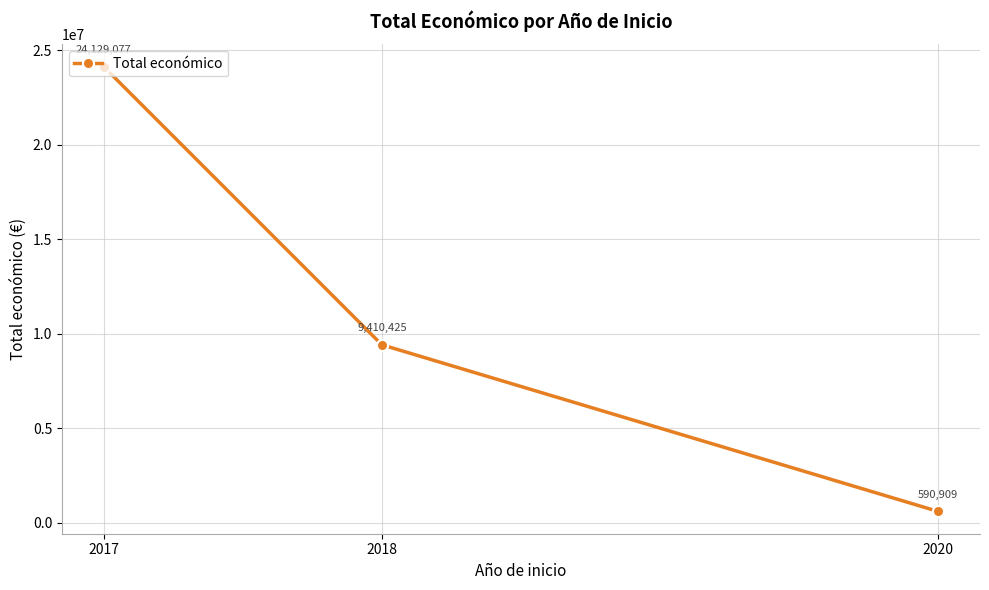

How many series are shown in this chart?

1